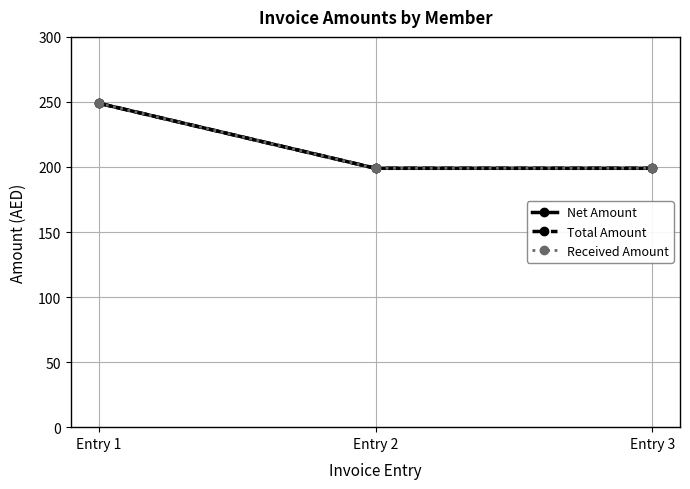

What is the total value across all series at Entry 2?

597